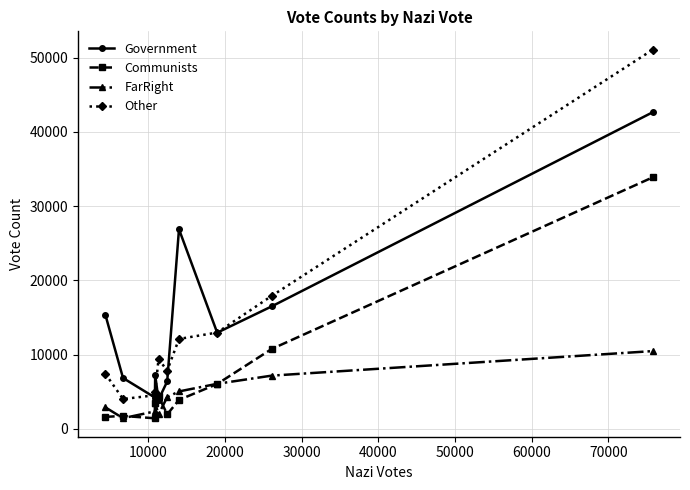

Which series has the widest spread of values?

Other